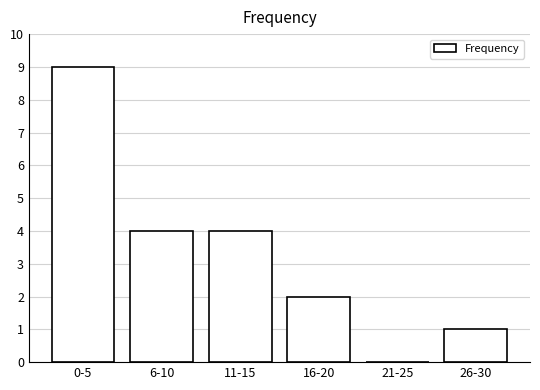

Reading left to right, what are all the values shown in this chart?

0-5=9	6-10=4	11-15=4	16-20=2	21-25=0	26-30=1